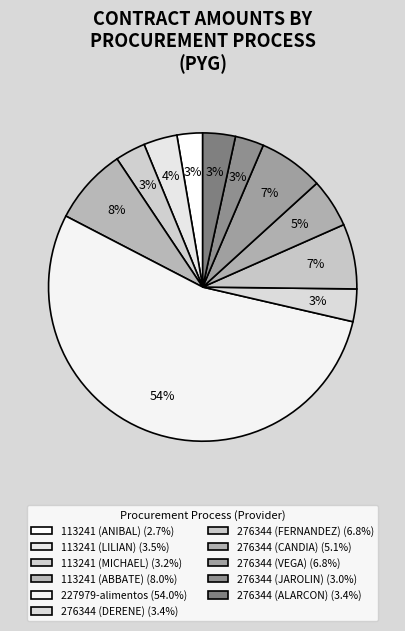

Count the number of slices in the pie.

11